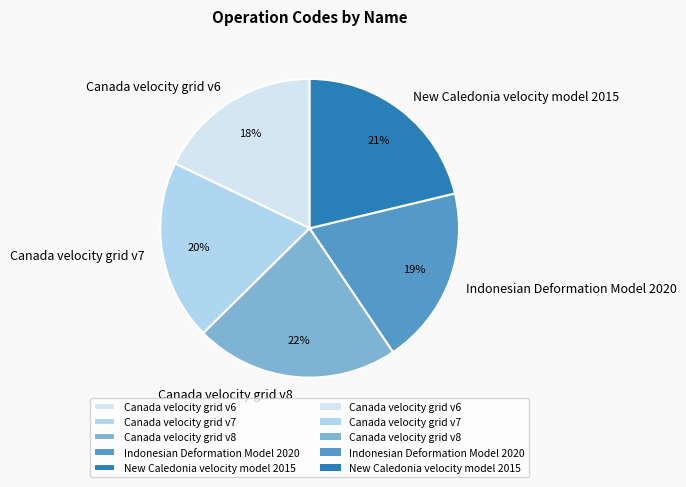

Does Canada velocity grid v6 account for over 50% of the chart?

No